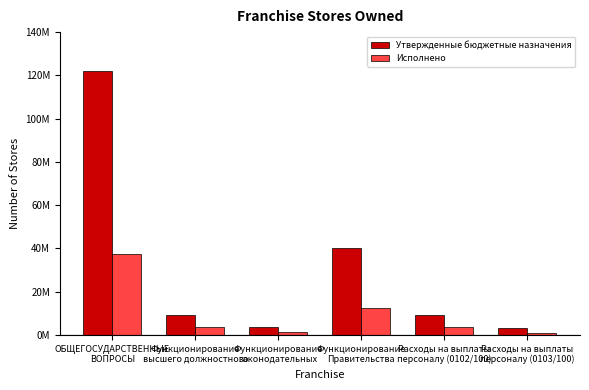

Are the bars grouped side by side (vs. stacked)?

Yes